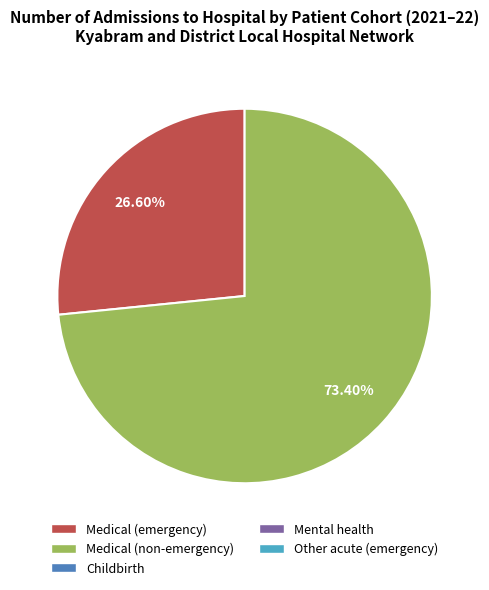

Does any single category account for the majority?

Yes